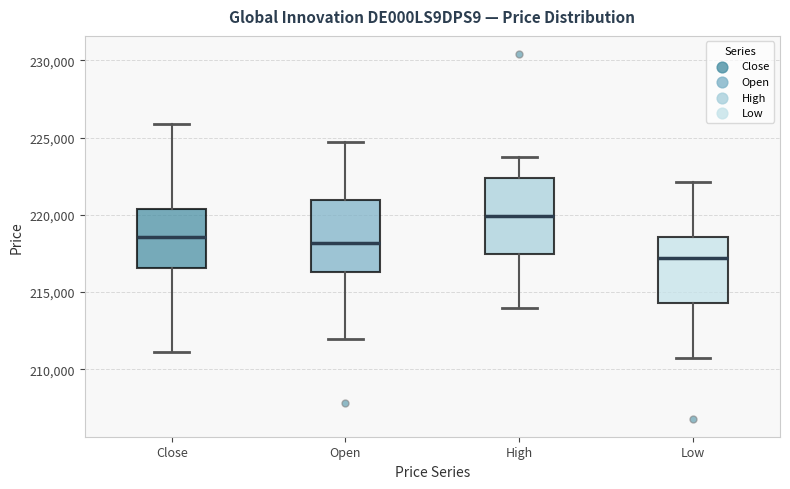

Where is the lower edge of the box for Low on the y-axis? The values are not printed on the chart, so give them approximately, as read against the axis.

214500